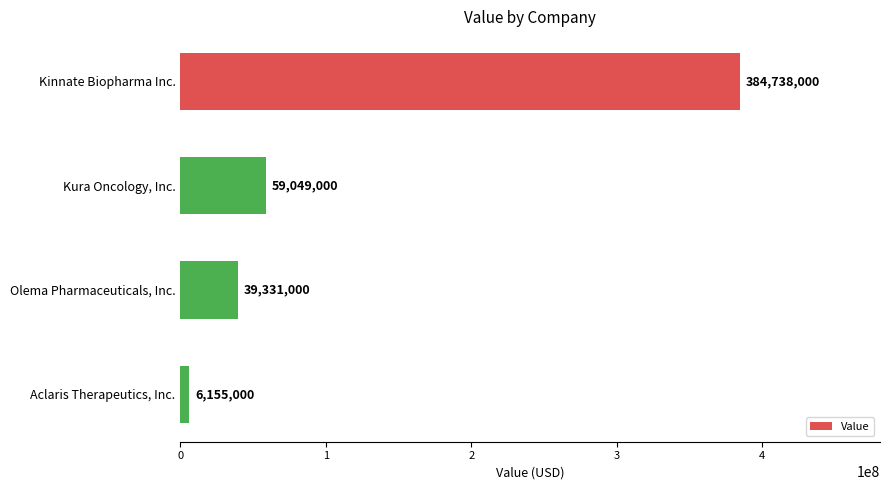

Rank the categories by value from highest to lowest.

Kinnate Biopharma Inc., Kura Oncology, Inc., Olema Pharmaceuticals, Inc., Aclaris Therapeutics, Inc.